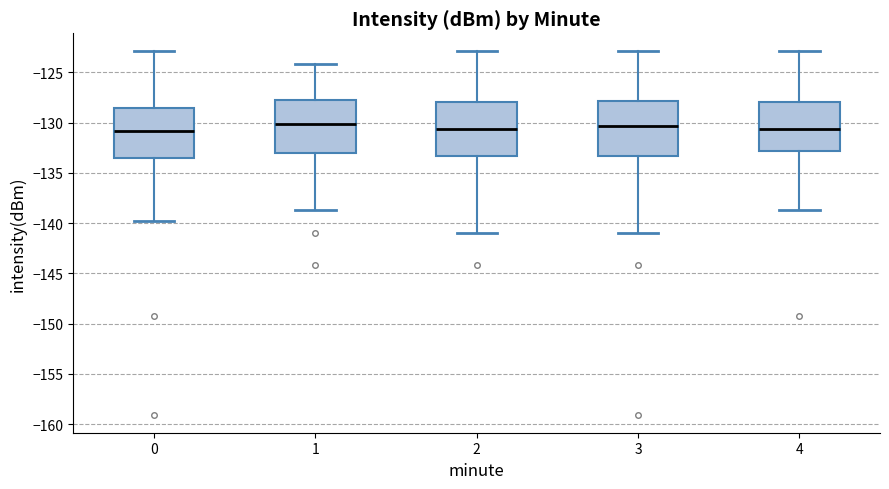

Where does the upper whisker of the box at x = 3 end on the y-axis? The values are not printed on the chart, so give them approximately, as read against the axis.

-123.0